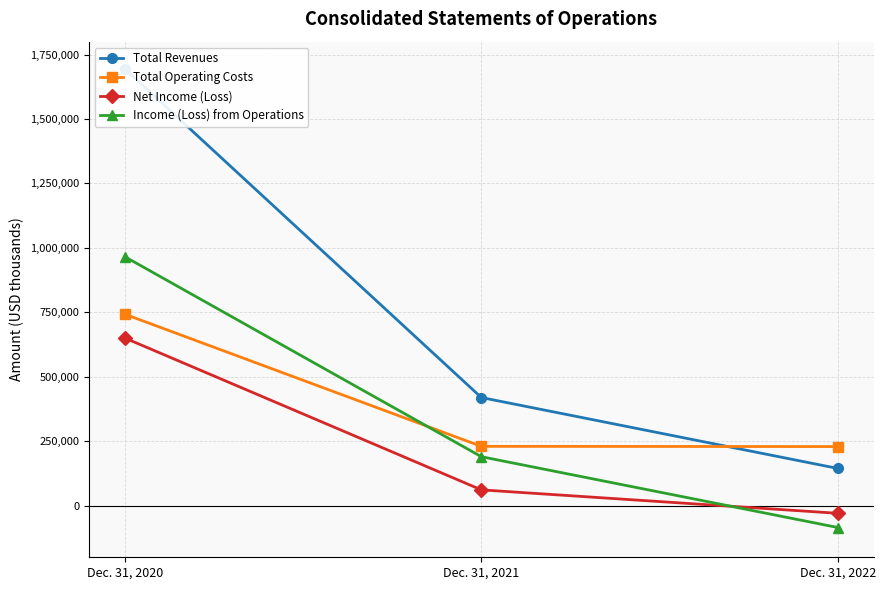

Reading left to right, extract all data points from this chart.

Total Revenues: 1695154	419643	144523
Total Operating Costs: 742949	230300	229340
Net Income (Loss): 650617	61506	-29434
Income (Loss) from Operations: 966105	190081	-84613